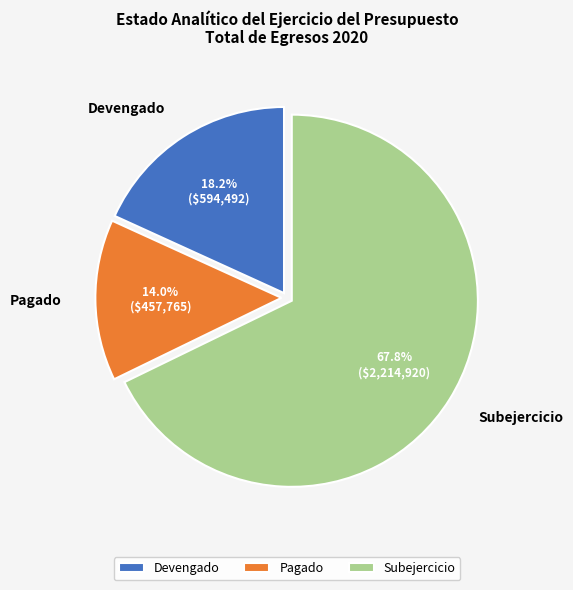

Rank the categories by value from lowest to highest.

Pagado, Devengado, Subejercicio